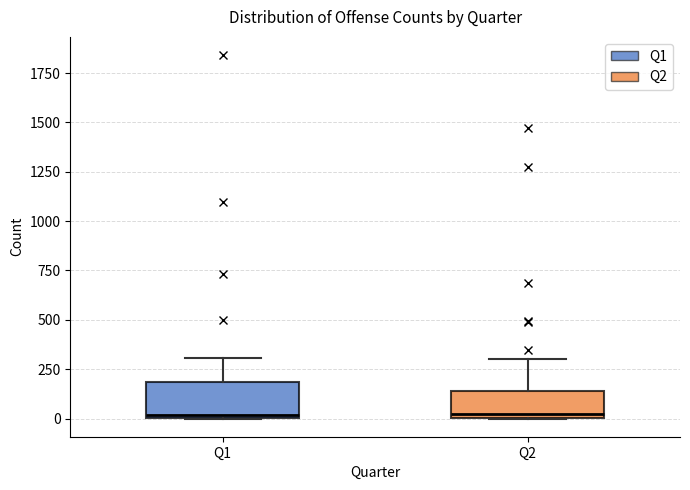

Reading left to right, transcribe this box plot: for each box, give where its median line is, the range the box spans, and where its two whiskers end, as read against the y-axis. The values are not printed on the chart, so give them approximately, as read against the axis.

Q1: median 0 (just above the box's lower edge), box 0 to 200, whiskers 0 to 300
Q2: median 0 (just above the box's lower edge), box 0 to 150, whiskers 0 to 300